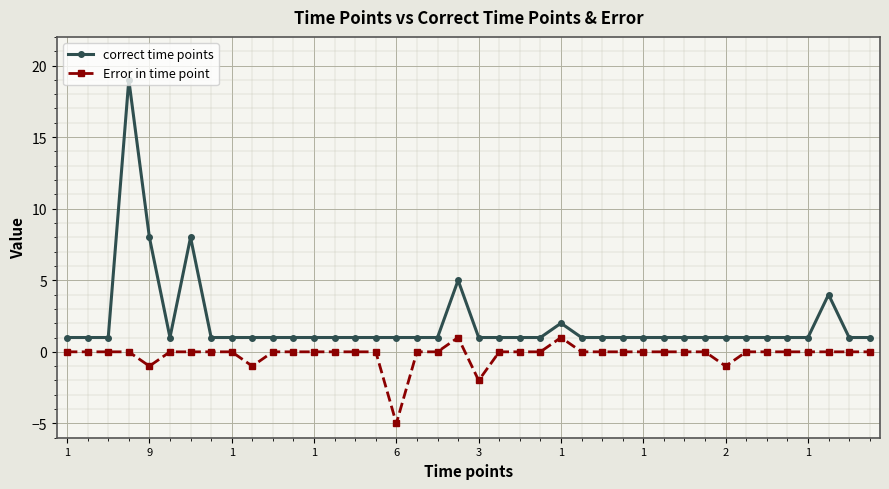

Which series has the largest range (max minus min)?

correct time points